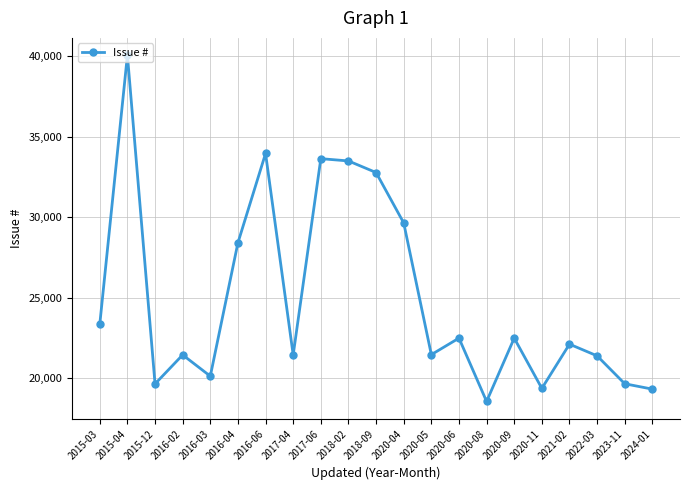

What is the sum of all values?

524849